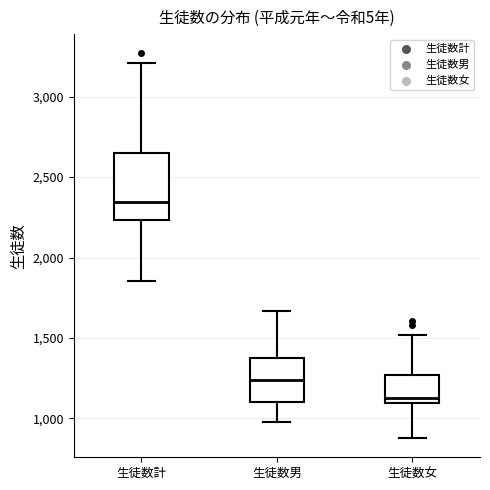

Reading left to right, read every box against the y-axis: the position of its median line, the range the box covers, and the ends of its whiskers. The values are not printed on the chart, so give them approximately, as read against the axis.

生徒数計: median 2350, box 2250 to 2650, whiskers 1850 to 3200
生徒数男: median 1250, box 1100 to 1400, whiskers 1000 to 1650
生徒数女: median 1100 (just above the box's lower edge), box 1100 to 1250, whiskers 900 to 1500